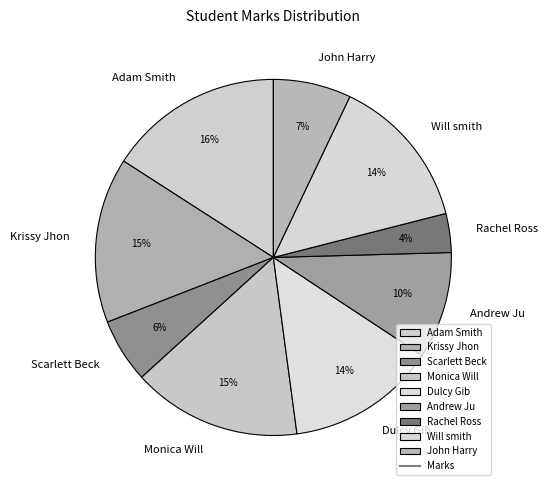

Combined, do Scarlett Beck and Andrew Ju account for over 50%?

No